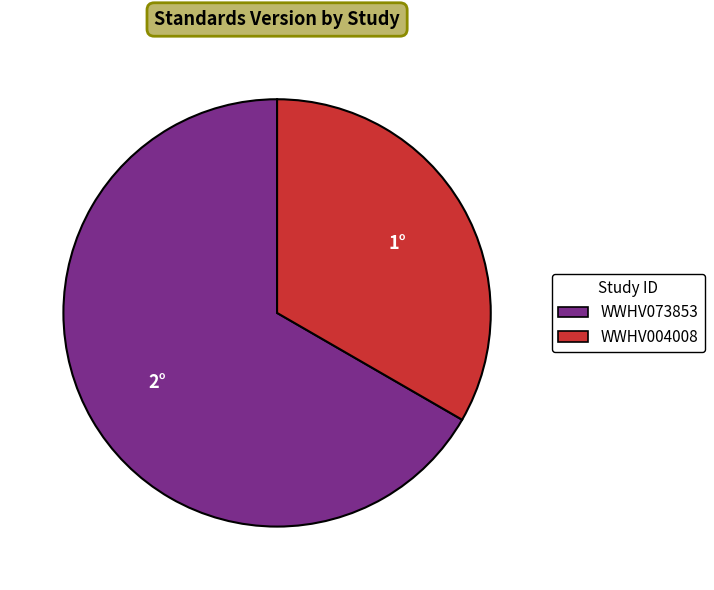

Is WWHV004008 the majority of the pie?

No